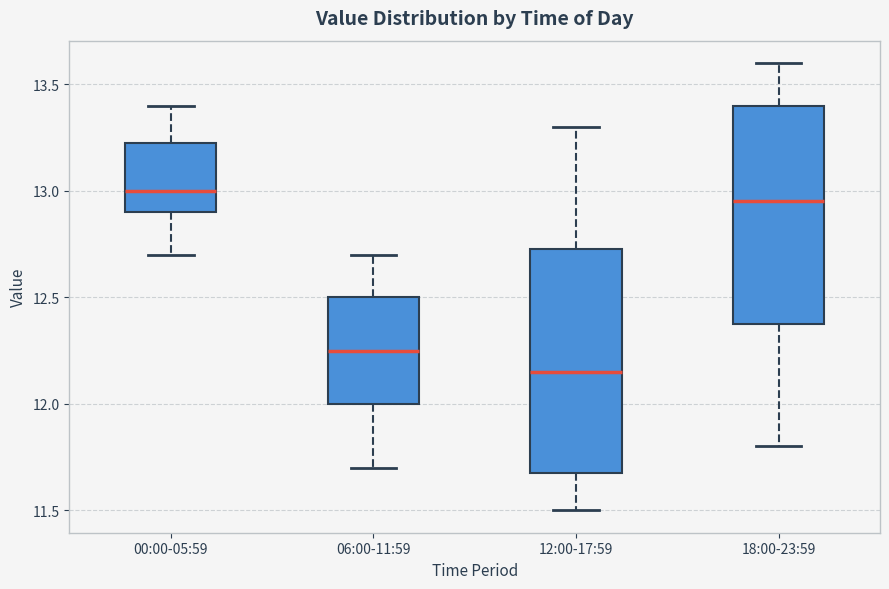

Which box's median line is the lowest?

12:00-17:59